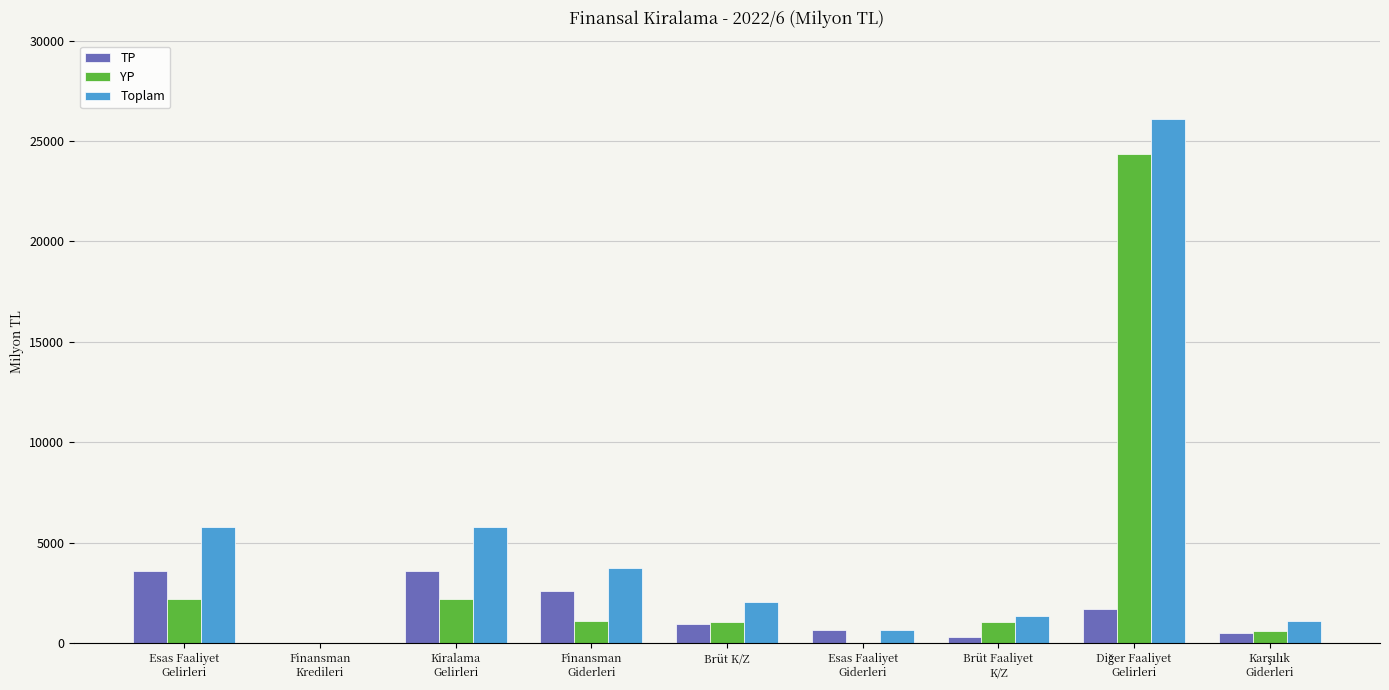

What are all the series names shown in the legend?

TP, YP, Toplam